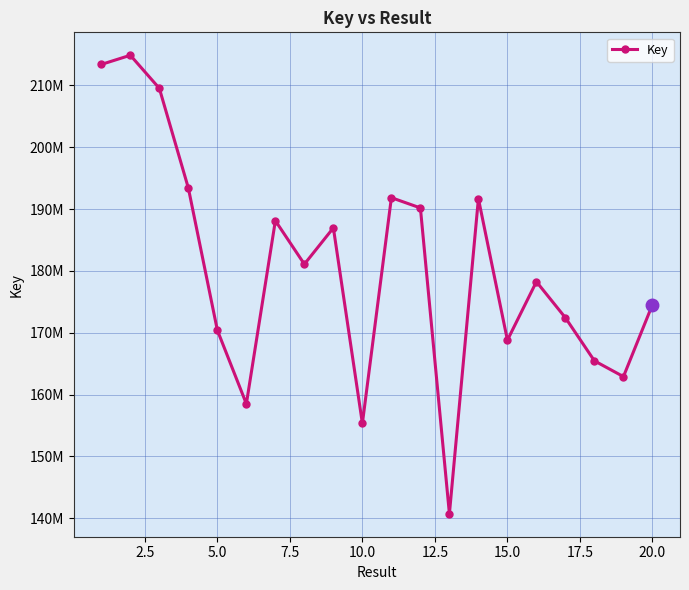

How many data points are above 181081487?

9